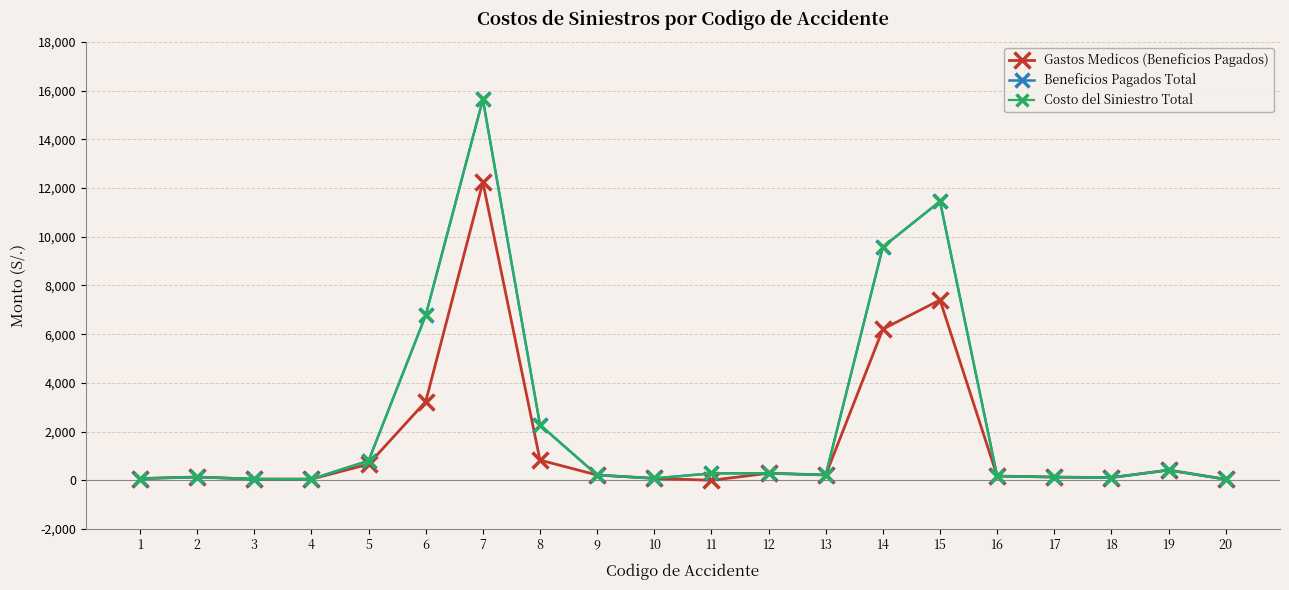

Is this an area chart (filled region under the line)?

No